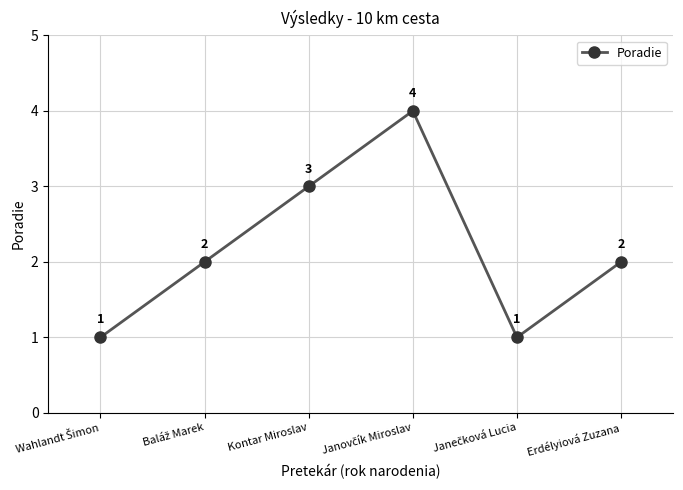

What is the sum of all values?

13